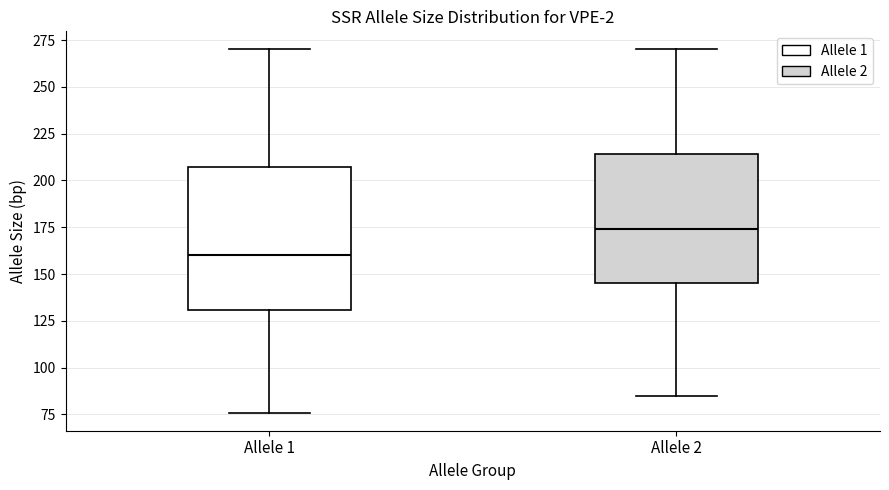

Where is the upper edge of the box for Allele 1 on the y-axis? The values are not printed on the chart, so give them approximately, as read against the axis.

205